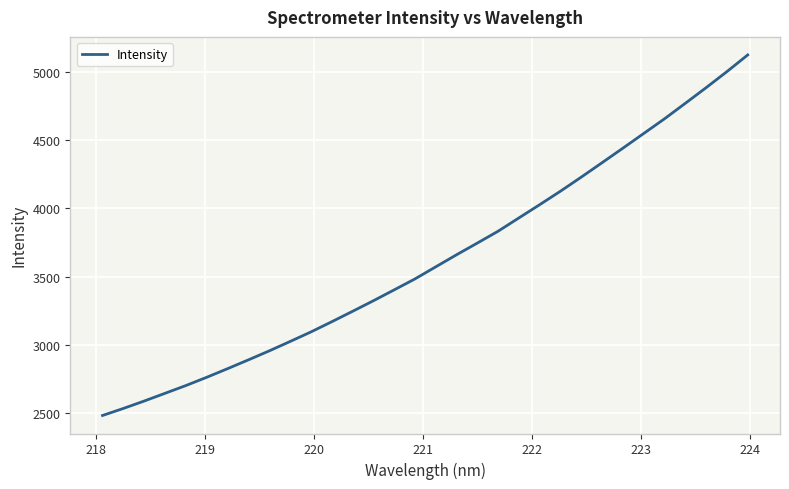

What is the maximum value shown in the chart?

5122.2